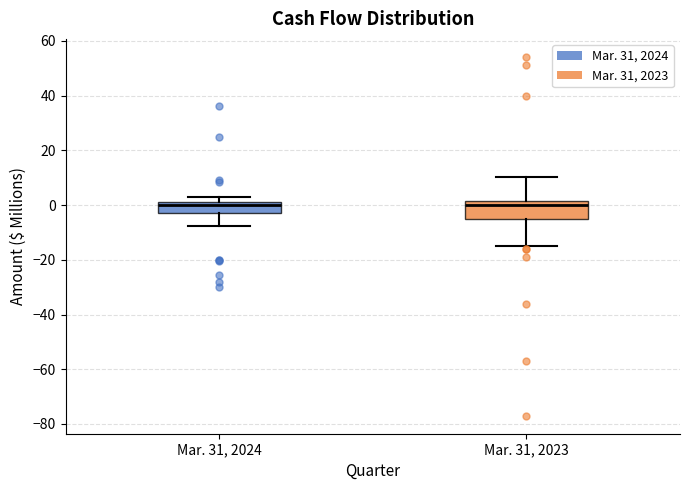

Reading left to right, transcribe this box plot: for each box, give where its median line is, the range the box spans, and where its two whiskers end, as read against the y-axis. The values are not printed on the chart, so give them approximately, as read against the axis.

Mar. 31, 2024: median 0, box -2 to 2, whiskers -8 to 4
Mar. 31, 2023: median 0, box -6 to 2, whiskers -16 to 10